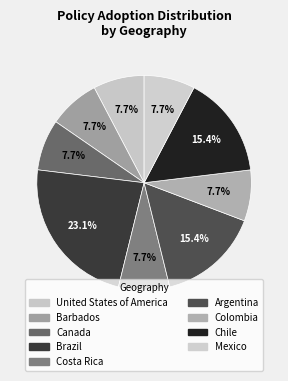

How many slices are in this pie chart?

9